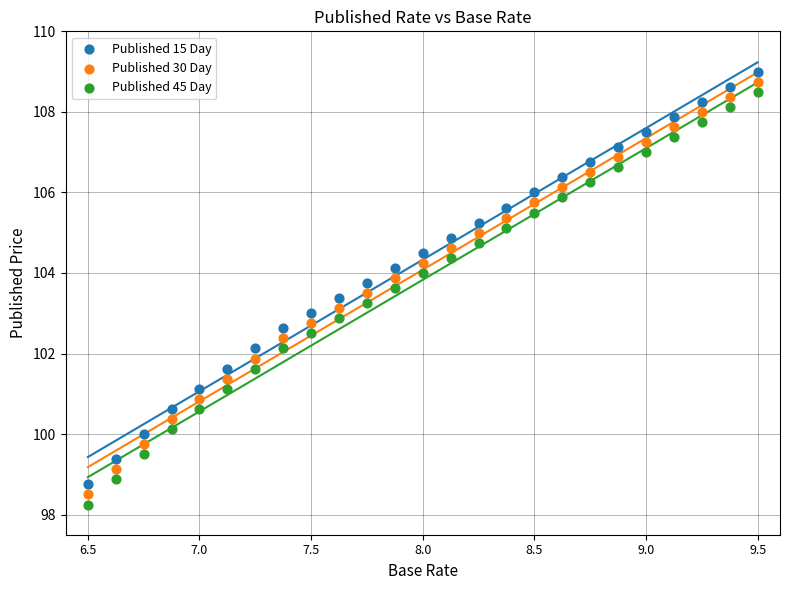

Across all data points, what is the range of X values (max minus min)?

3.0